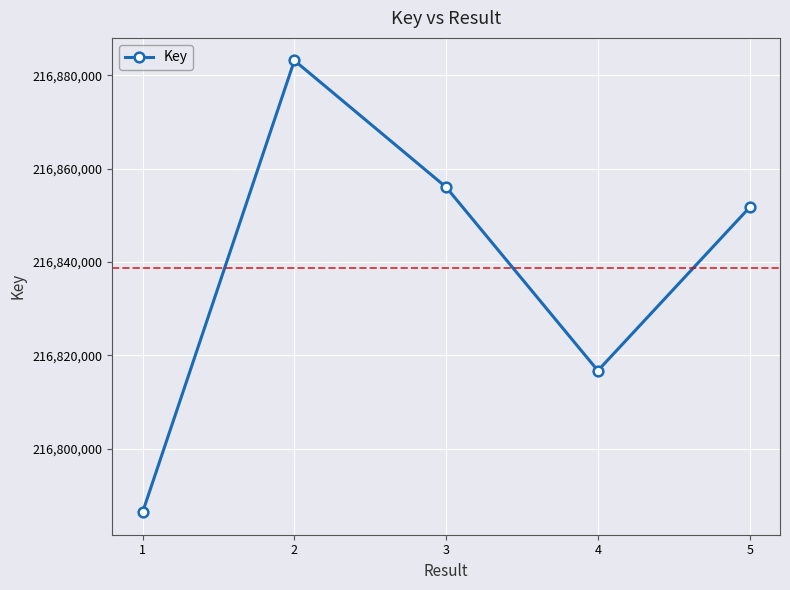

How many data points does each series have?

5